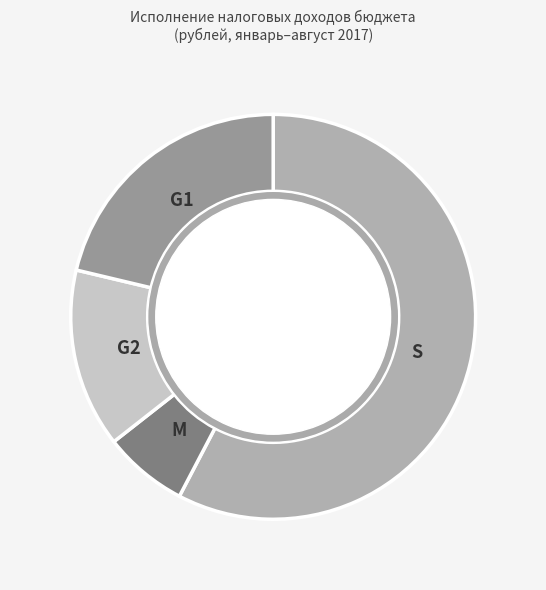

Which slice is the smallest?

НАЛОГИ НА ТОВАРЫ (РАБОТЫ, УСЛУГИ)